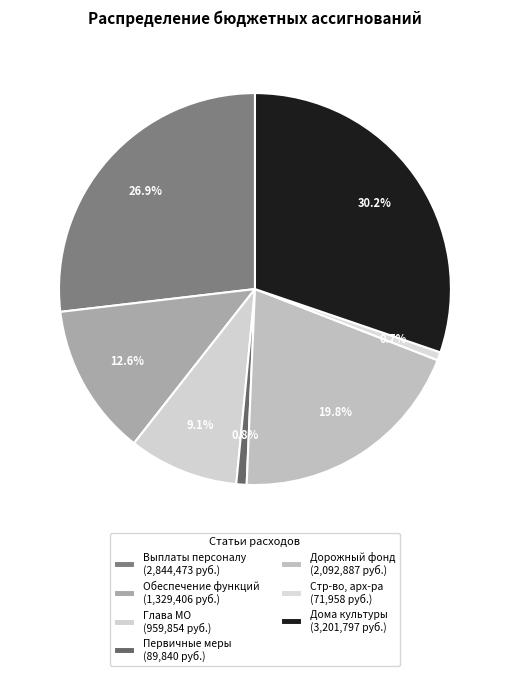

Count the number of slices in the pie.

7